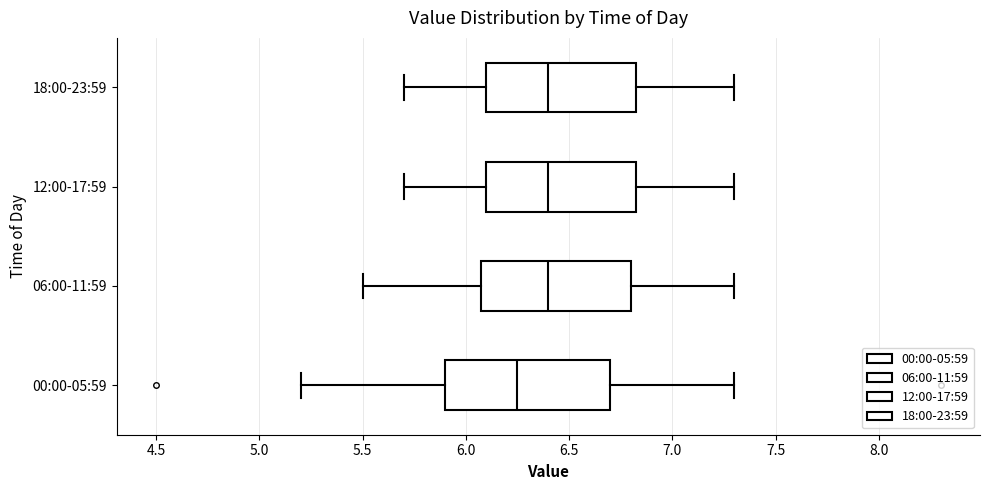

Reading bottom to top, read every box against the x-axis: the position of its median line, the range the box covers, and the ends of its whiskers. The values are not printed on the chart, so give them approximately, as read against the axis.

00:00-05:59: median 6.25, box 5.90 to 6.70, whiskers 5.20 to 7.30
06:00-11:59: median 6.40, box 6.10 to 6.80, whiskers 5.50 to 7.30
12:00-17:59: median 6.40, box 6.10 to 6.85, whiskers 5.70 to 7.30
18:00-23:59: median 6.40, box 6.10 to 6.85, whiskers 5.70 to 7.30